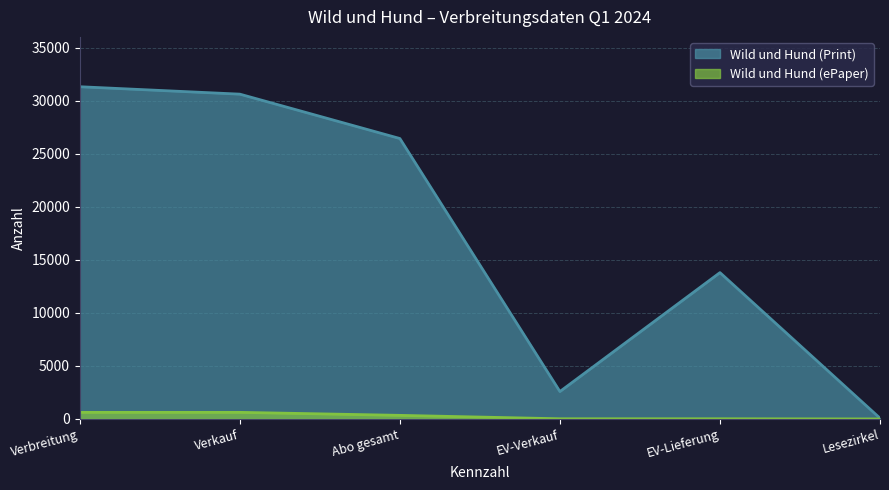

What is the sum of the Wild und Hund (Print) values at EV-Lieferung and EV-Verkauf?

16379